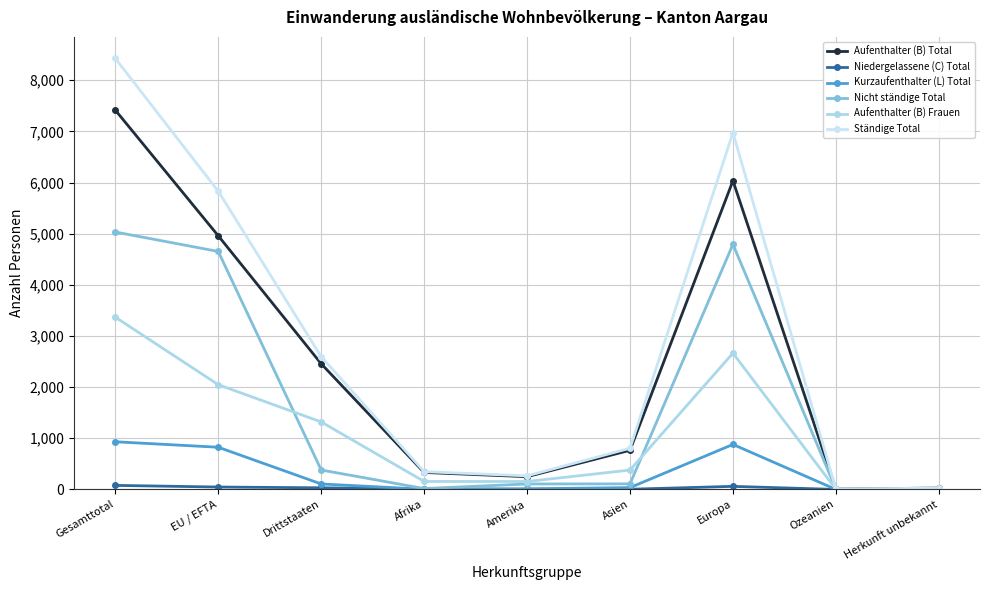

How many series are shown in this chart?

6